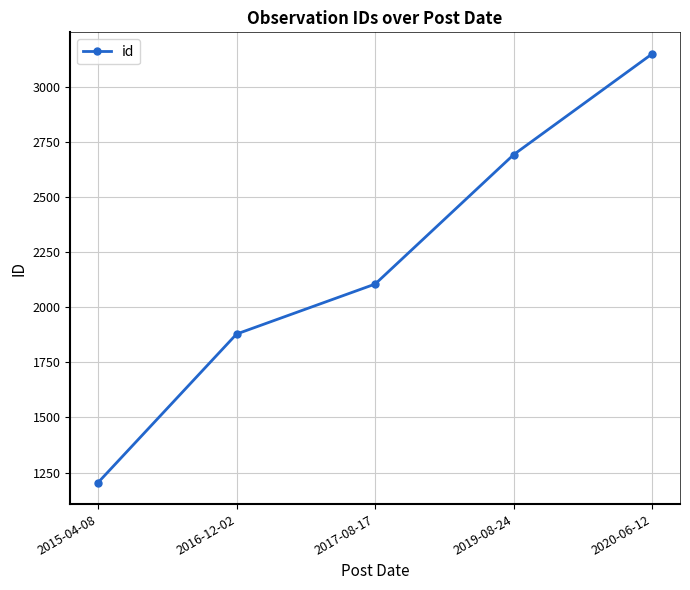

Is it true that the value at 2016-12-02 is 1879?

True